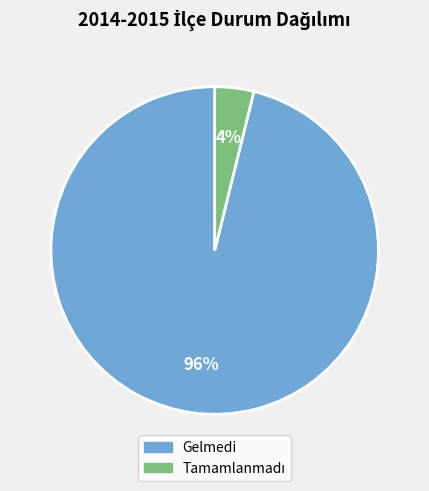

Is it true that Gelmedi is 96% of the pie?

True